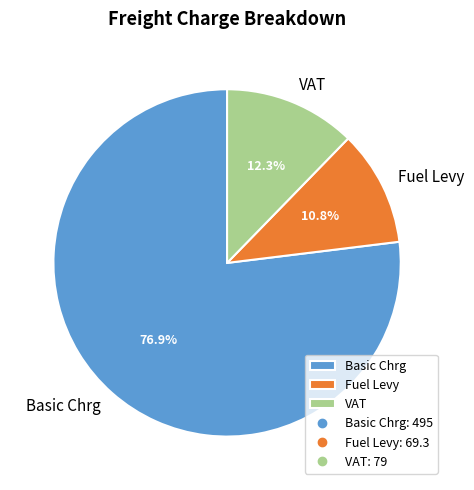

To the nearest percent, what is the combined percentage of VAT and Fuel Levy?

23%